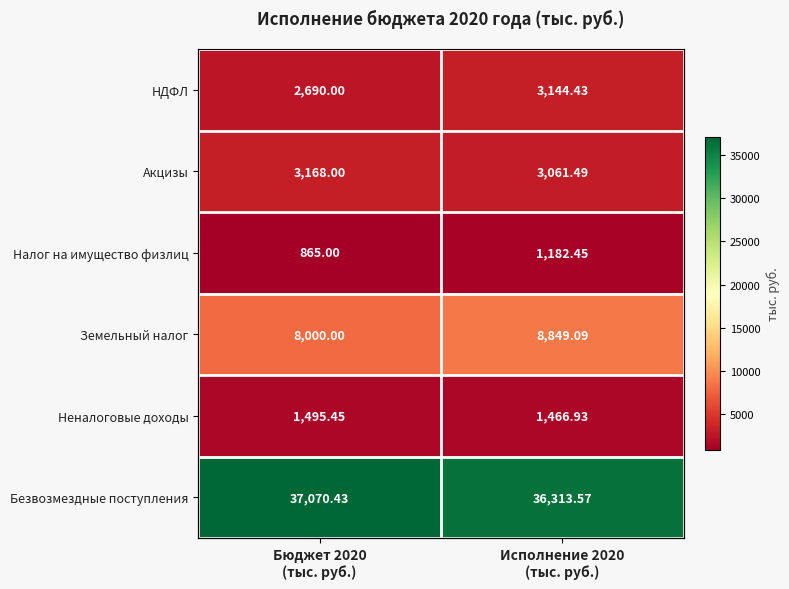

What is the maximum value shown in the chart?

37070.4